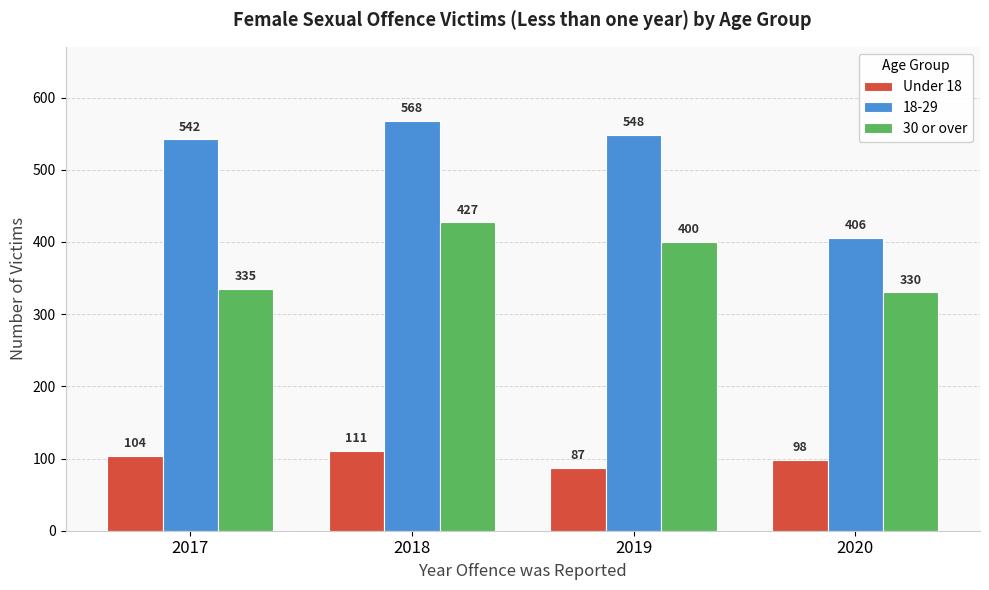

Reading left to right, list all the values displayed in this chart.

Under 18: 2017=104	2018=111	2019=87	2020=98
18-29: 2017=542	2018=568	2019=548	2020=406
30 or over: 2017=335	2018=427	2019=400	2020=330